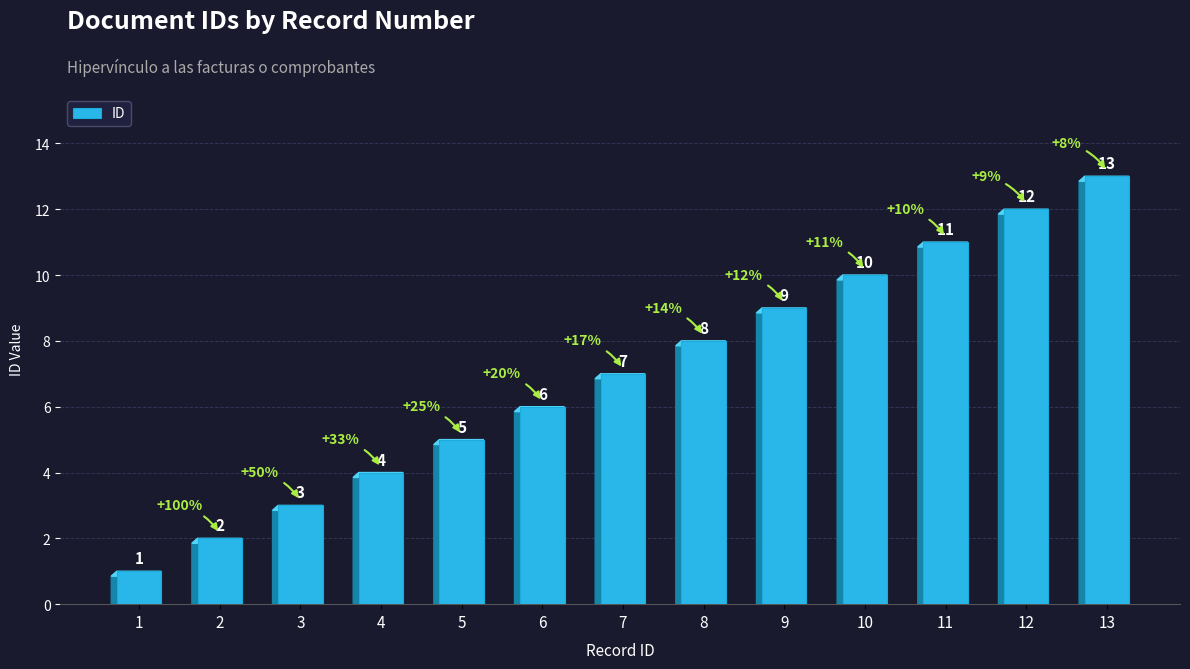

The chart shows a value of 7 at 7. True or false?

True